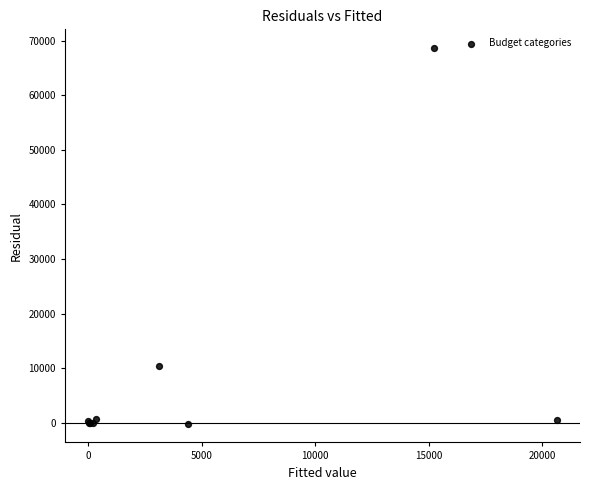

What Y value in the scatter plot is closest to 34237?

10489.7